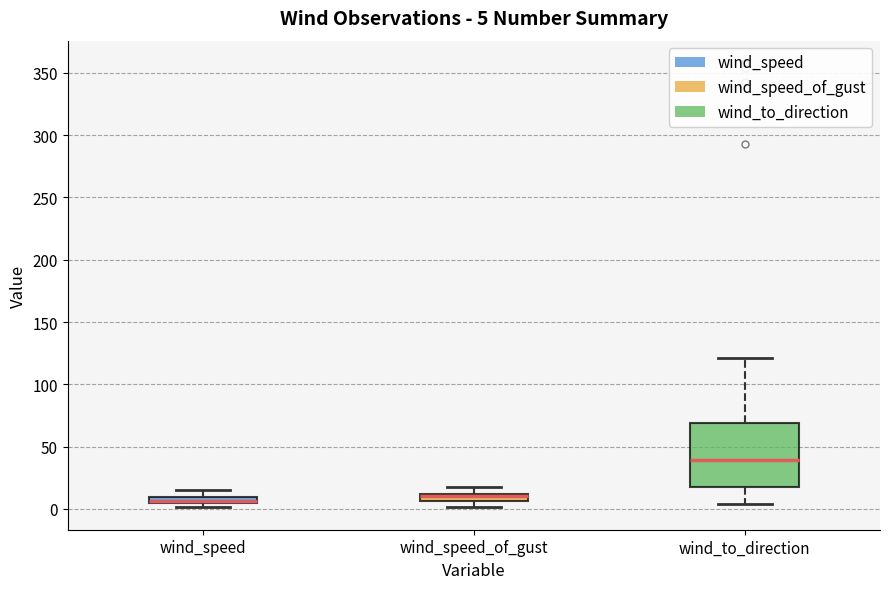

Which box is the tallest, from its lower edge to its upper edge?

wind_to_direction